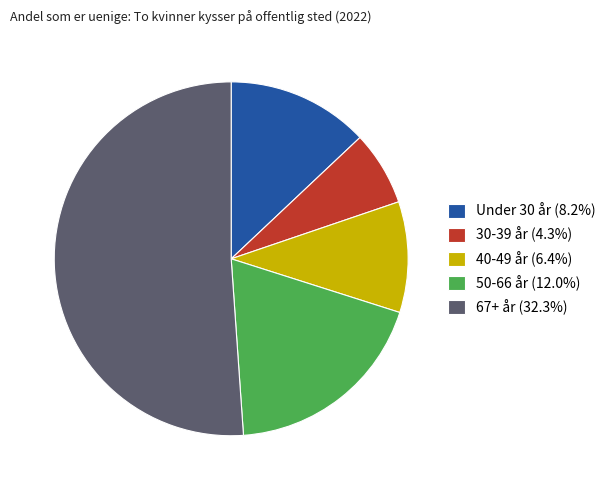

Does 67+ år represent more than half of the total?

Yes